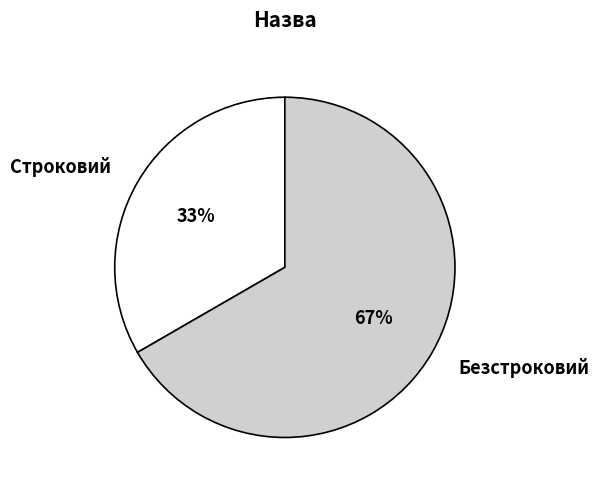

How many slices are in this pie chart?

2